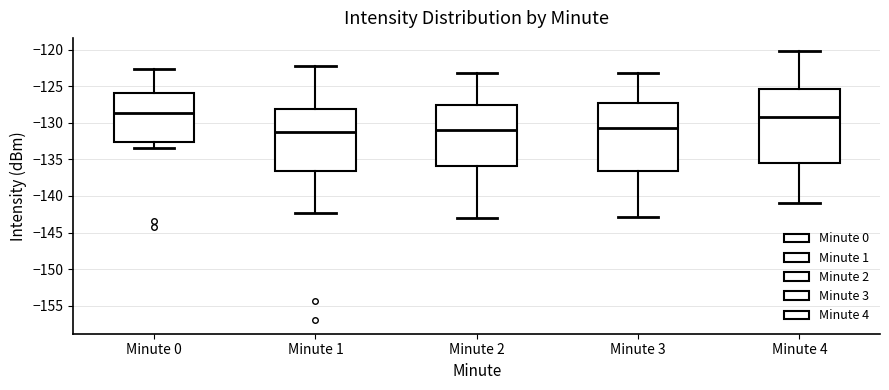

Reading left to right, read every box against the y-axis: the position of its median line, the range the box covers, and the ends of its whiskers. The values are not printed on the chart, so give them approximately, as read against the axis.

Minute 0: median -128.5, box -132.5 to -126.0, whiskers -133.5 to -122.5
Minute 1: median -131.5, box -136.5 to -128.0, whiskers -142.5 to -122.5
Minute 2: median -131.0, box -136.0 to -127.5, whiskers -143.0 to -123.0
Minute 3: median -130.5, box -136.5 to -127.5, whiskers -143.0 to -123.0
Minute 4: median -129.0, box -135.5 to -125.5, whiskers -141.0 to -120.0